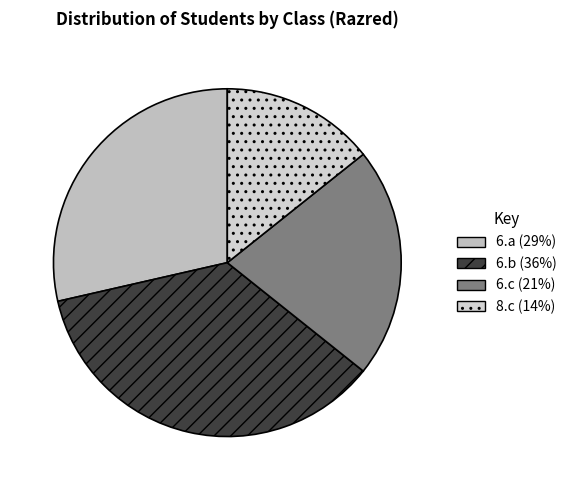

How many segments does this pie chart have?

4